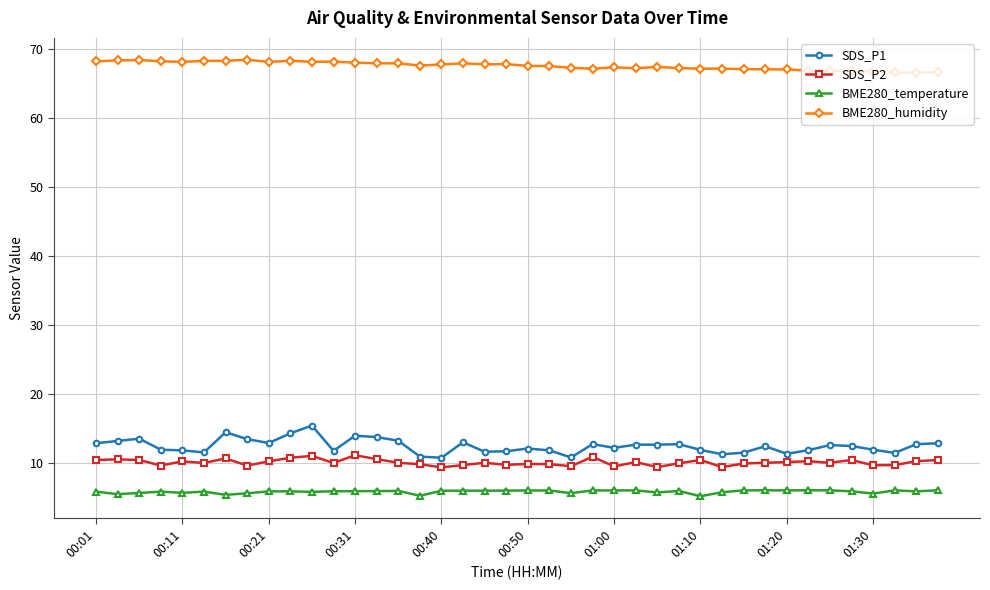

Which series has the widest spread of values?

SDS_P1